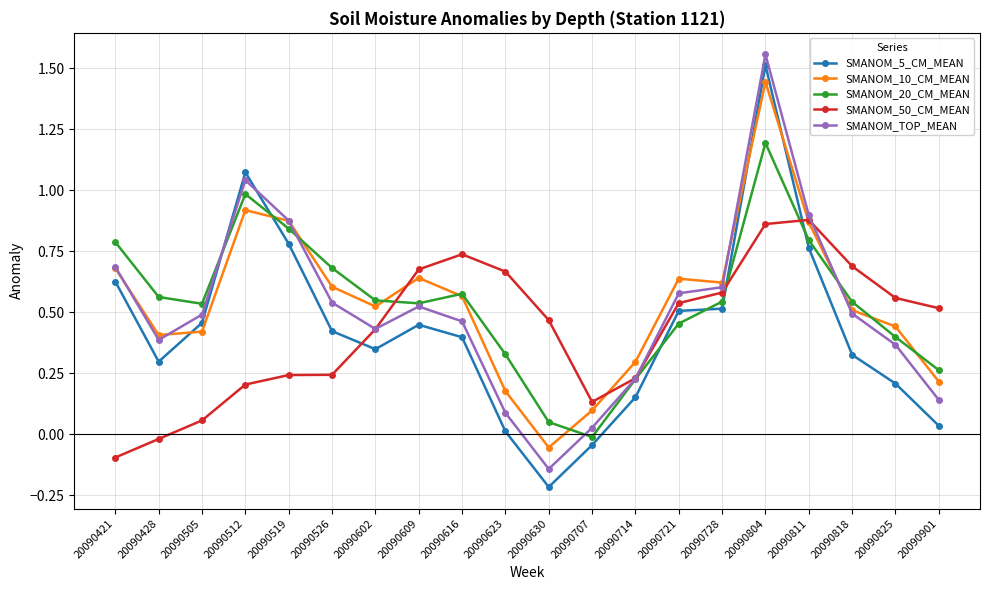

The value of SMANOM_20_CM_MEAN at 20090630 is 0.0. True or false?

True